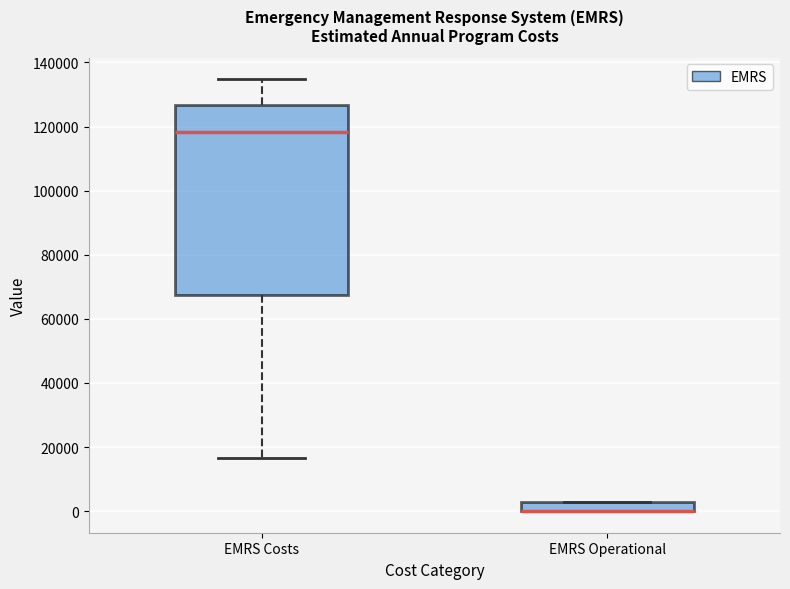

Where is the upper edge of the box for EMRS Operational on the y-axis? The values are not printed on the chart, so give them approximately, as read against the axis.

2000